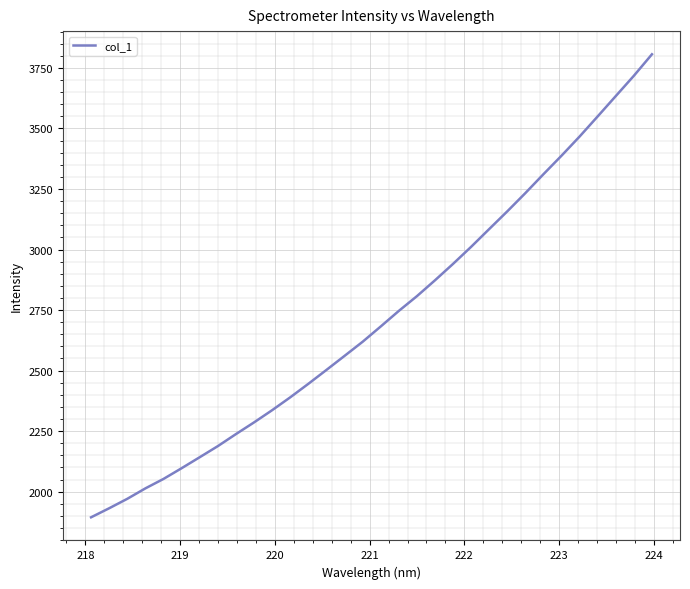

What is the smallest value displayed?

1893.8